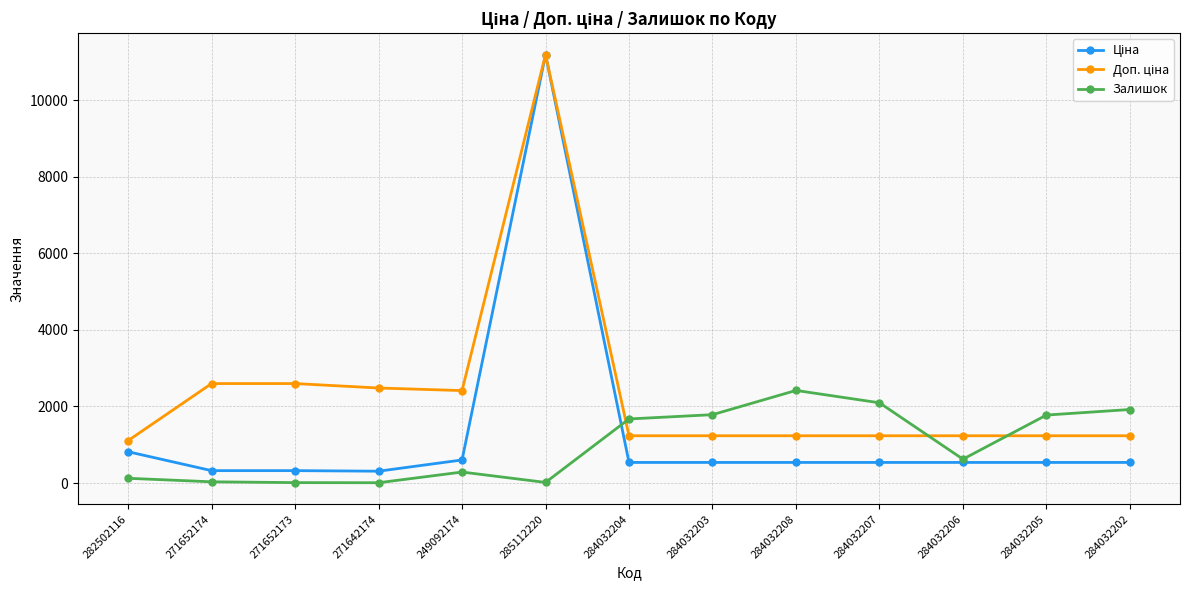

Does the chart display data point markers on the line(s)?

Yes